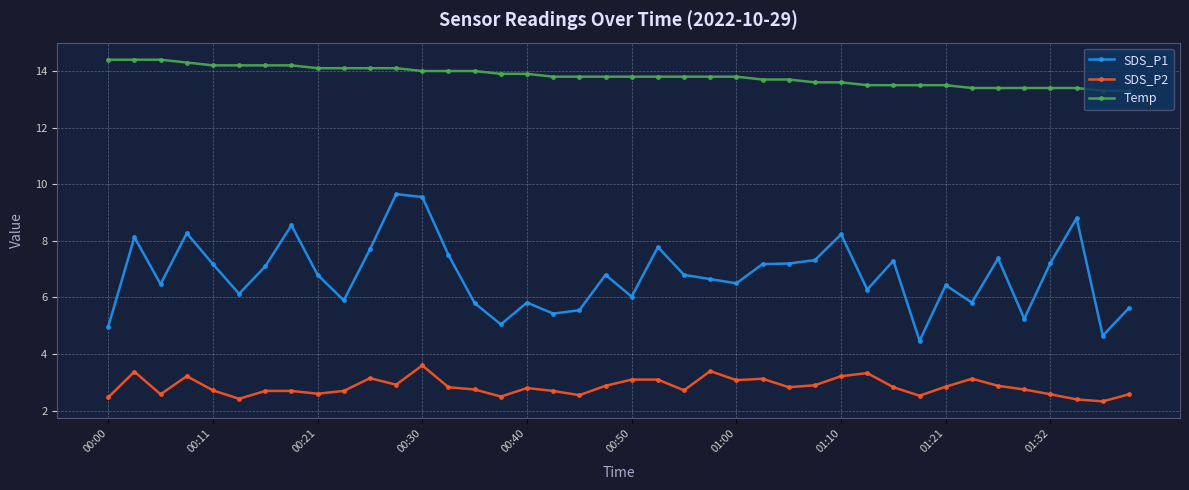

True or false: Temp and SDS_P1 intersect in this chart.

False